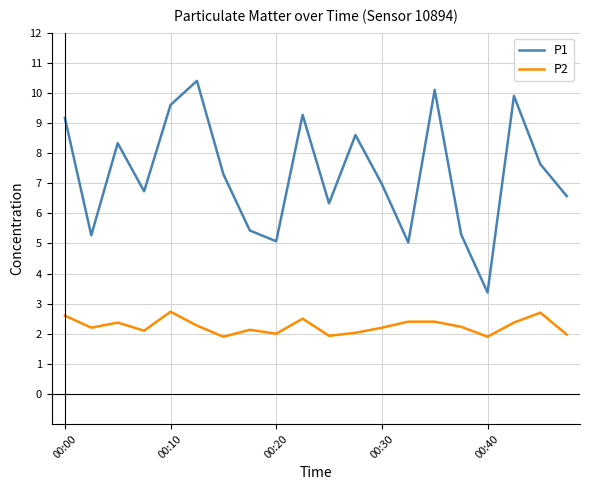

What is the average value of the P2 series?

2.2